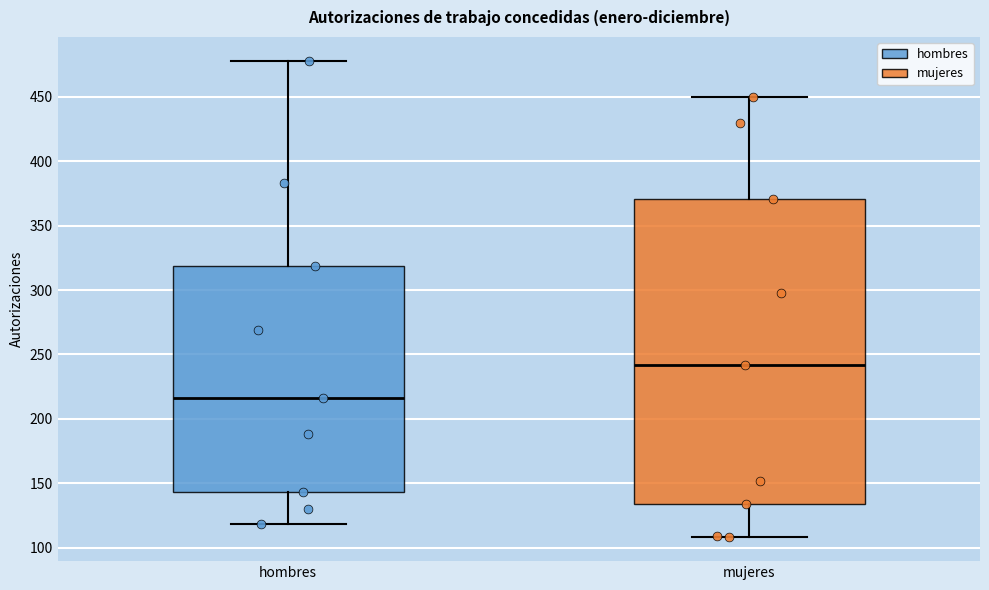

Which box has the highest median line?

mujeres